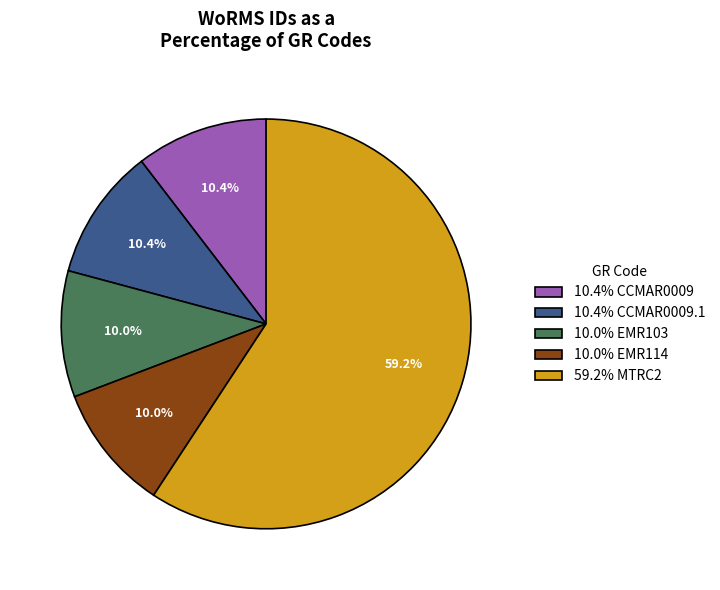

Between 59.2% MTRC2 and 10.4% CCMAR0009, which is larger?

59.2% MTRC2